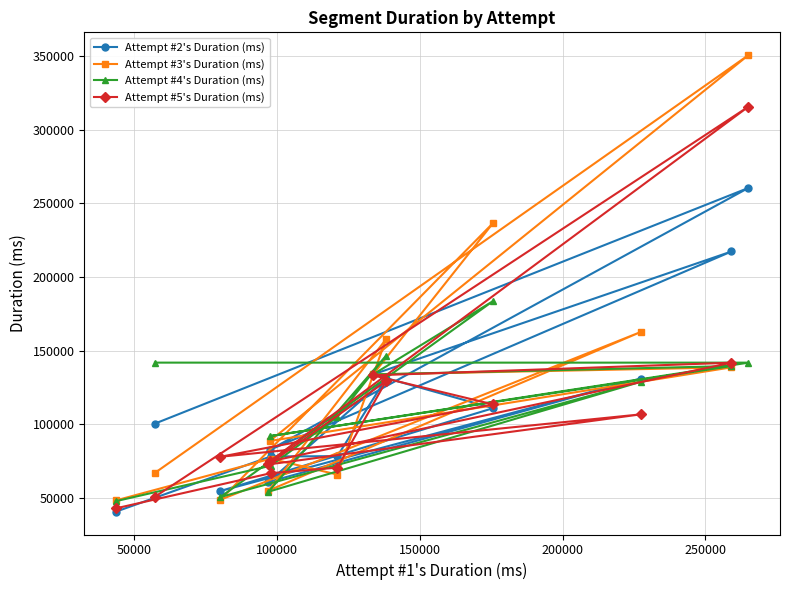

Which series has the largest range (max minus min)?

Attempt #3's Duration (ms)